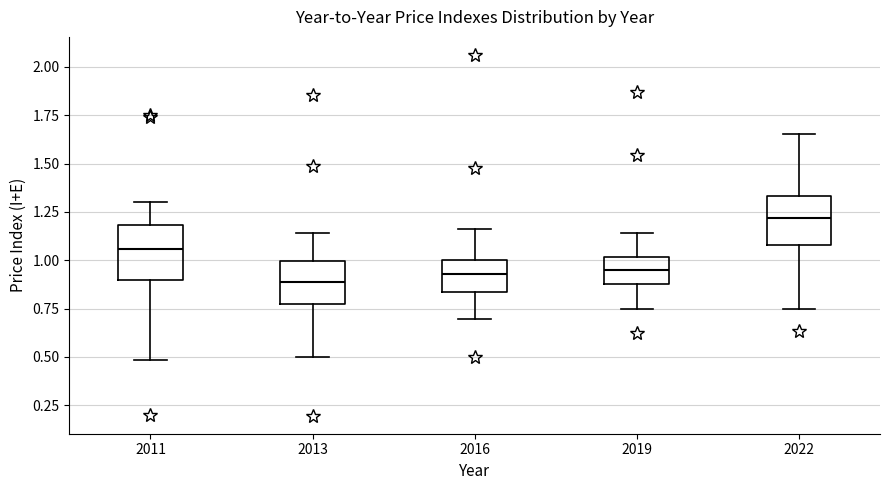

Which box has the highest median line?

2022